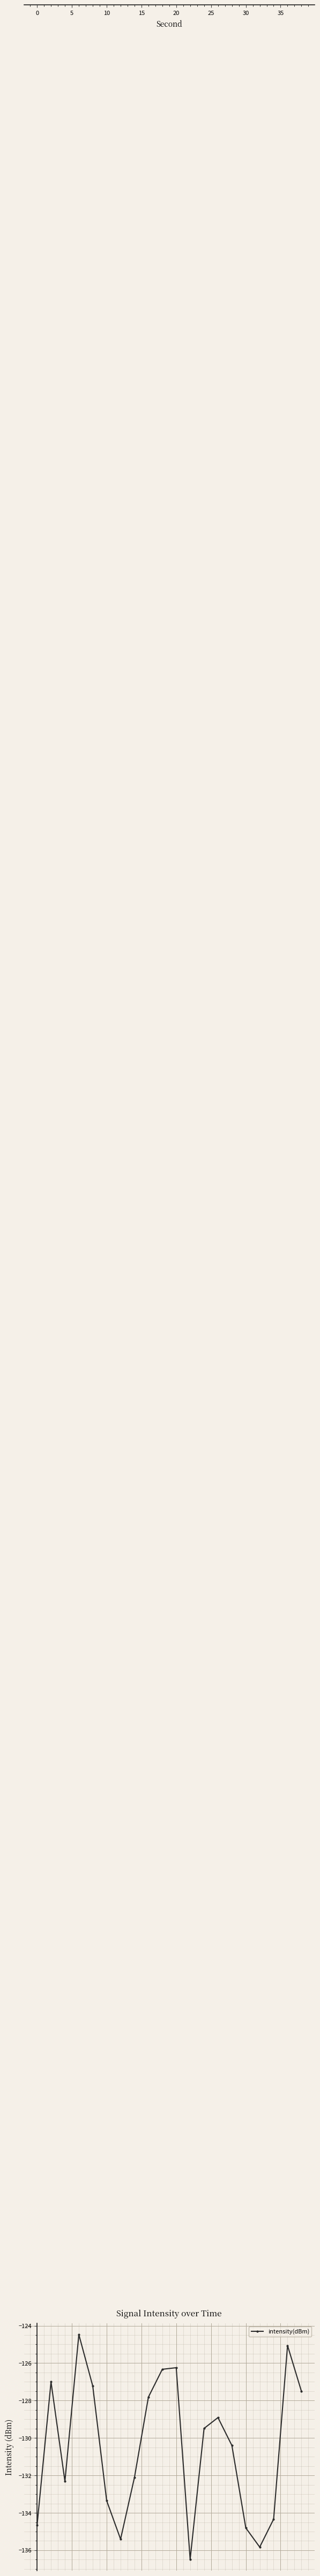

What is the value of the 6th point from the left?

-133.4